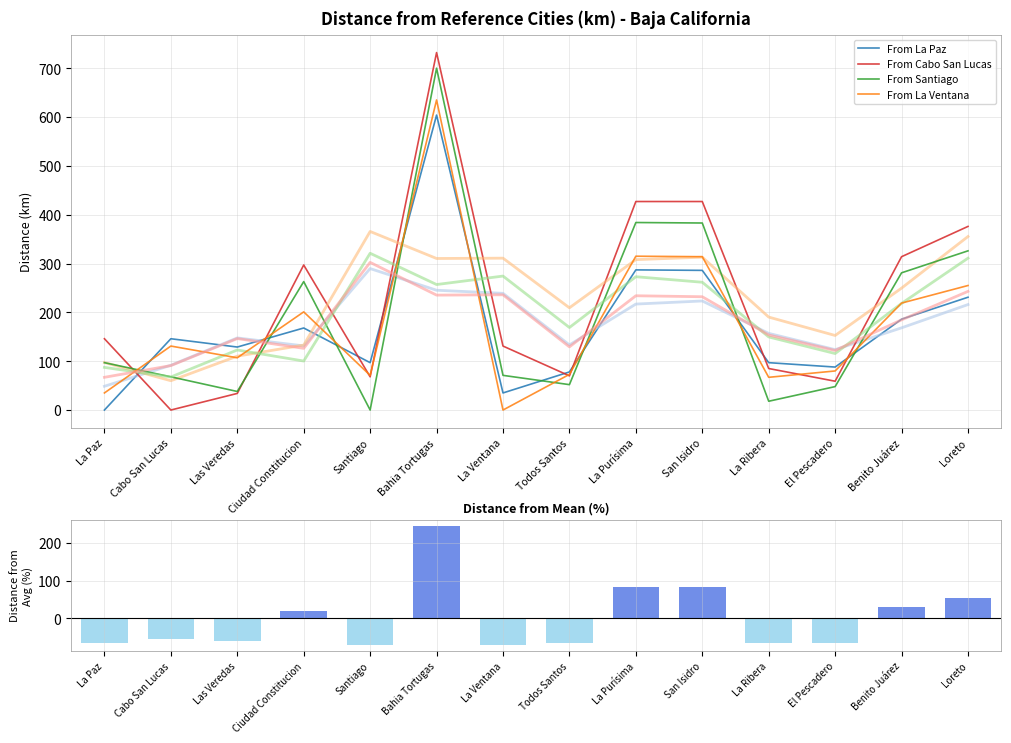

What value does the From La Ventana series have at Bahia Tortugas?

635